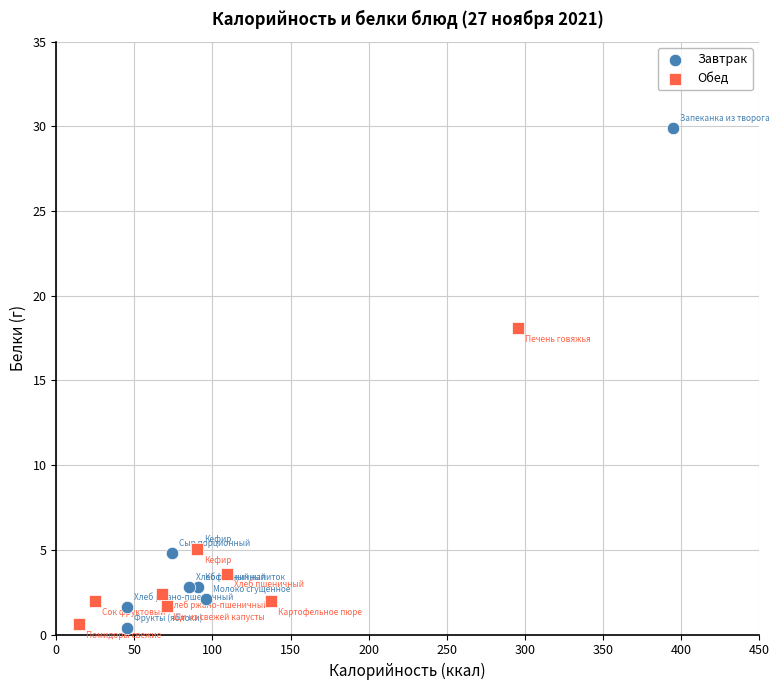

Which series contains the highest Y value?

Завтрак